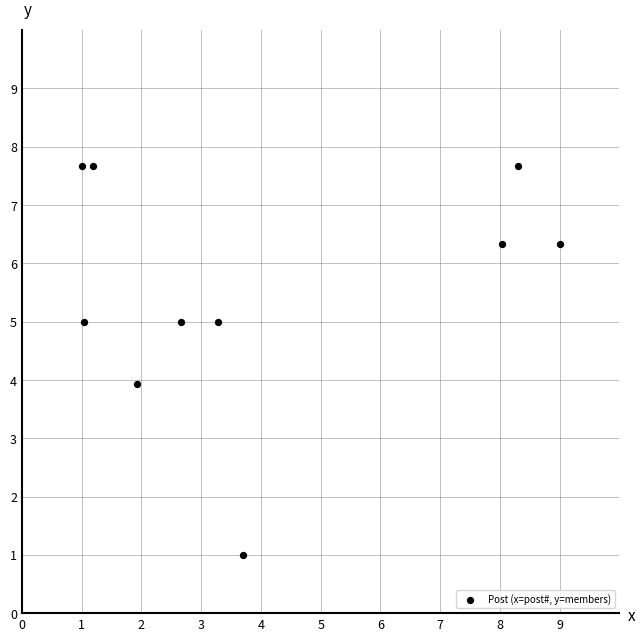

What is the range of Y values (max minus min)?

6.7